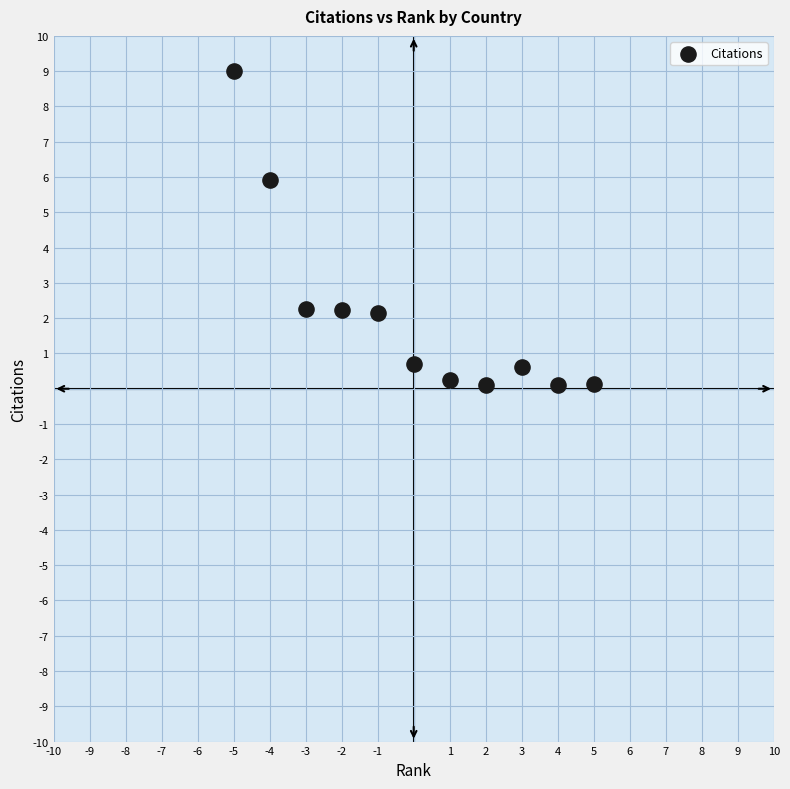

What is the range of X values (max minus min)?

10.0